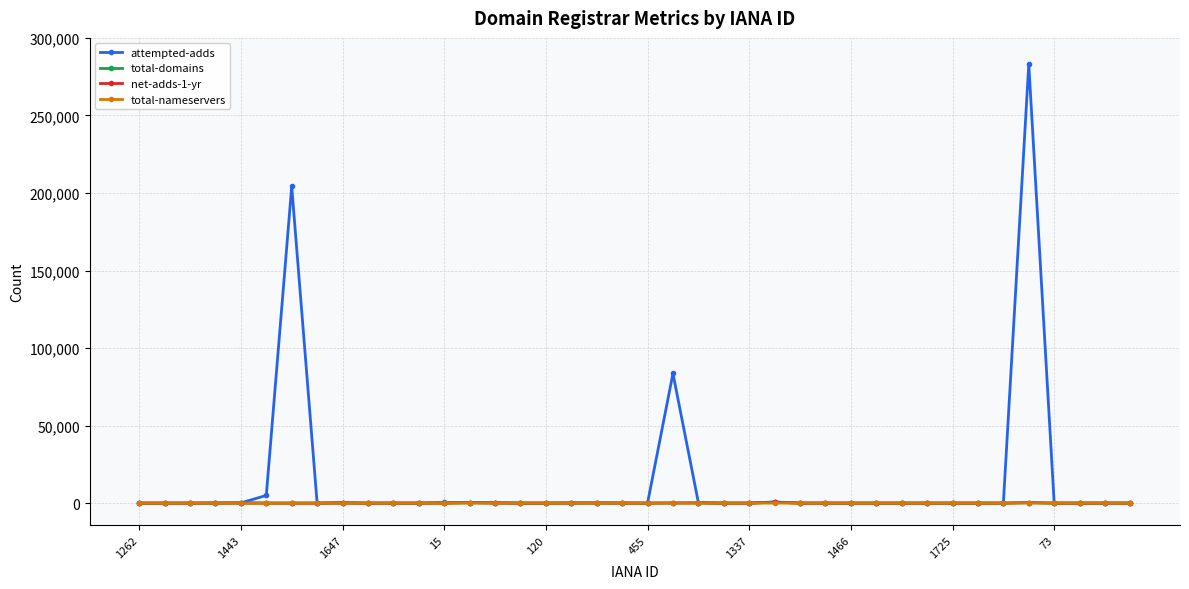

Is this an area chart (filled region under the line)?

No